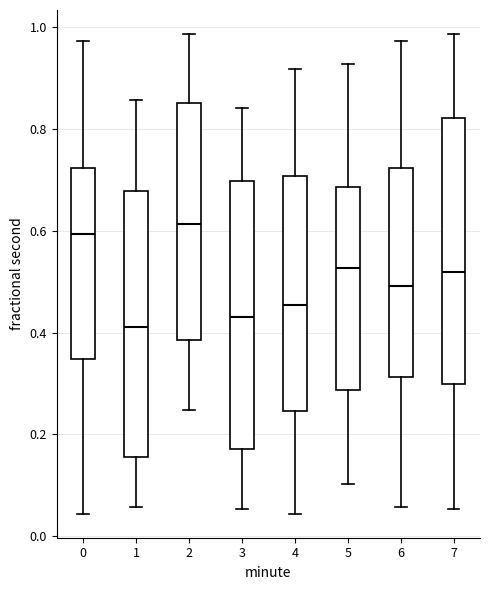

Reading left to right, transcribe this box plot: for each box, give where its median line is, the range the box spans, and where its two whiskers end, as read against the y-axis. The values are not printed on the chart, so give them approximately, as read against the axis.

0: median 0.60, box 0.34 to 0.72, whiskers 0.04 to 0.98
1: median 0.42, box 0.16 to 0.68, whiskers 0.06 to 0.86
2: median 0.62, box 0.38 to 0.86, whiskers 0.24 to 0.98
3: median 0.44, box 0.18 to 0.70, whiskers 0.06 to 0.84
4: median 0.46, box 0.24 to 0.70, whiskers 0.04 to 0.92
5: median 0.52, box 0.28 to 0.68, whiskers 0.10 to 0.92
6: median 0.50, box 0.32 to 0.72, whiskers 0.06 to 0.98
7: median 0.52, box 0.30 to 0.82, whiskers 0.06 to 0.98